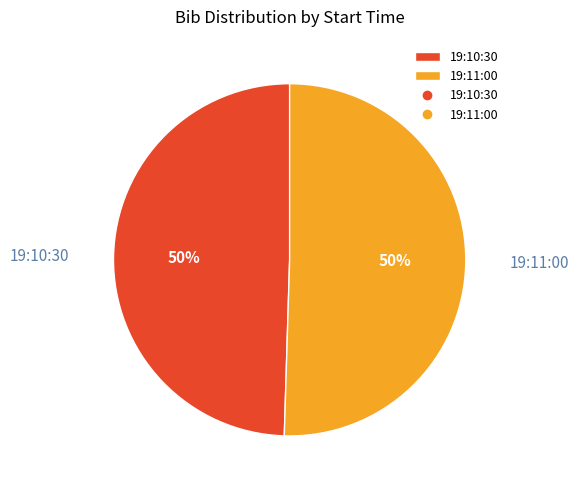

Is it true that 19:10:30 is 62% of the pie?

False